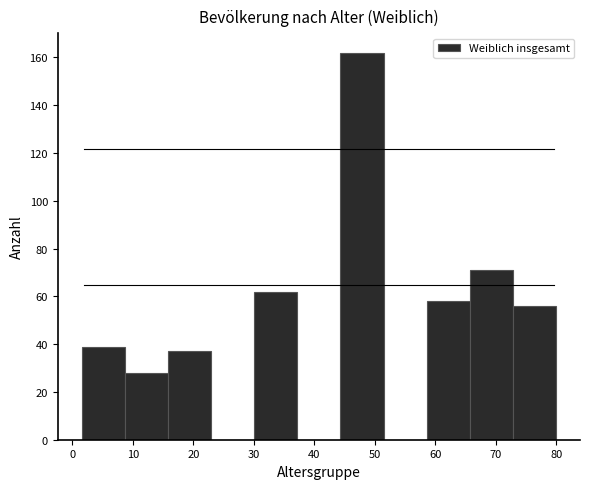

Reading left to right, transcribe this chart: for each bar, give the range it covers on the x-axis and its height. Neither the bar edges nor the heights are printed on the chart, so give them approximately, as read against the axes.

2 to 9: 40
9 to 16: 28
16 to 23: 38
23 to 30: 0
30 to 37: 62
37 to 44: 0
44 to 51: 162
51 to 59: 0
59 to 66: 58
66 to 73: 72
73 to 80: 56